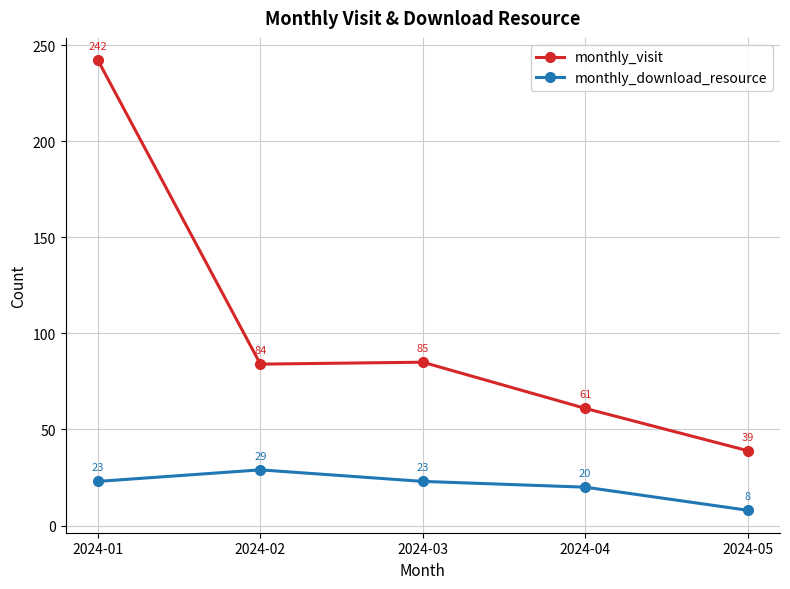

True or false: monthly_download_resource and monthly_visit intersect in this chart.

False